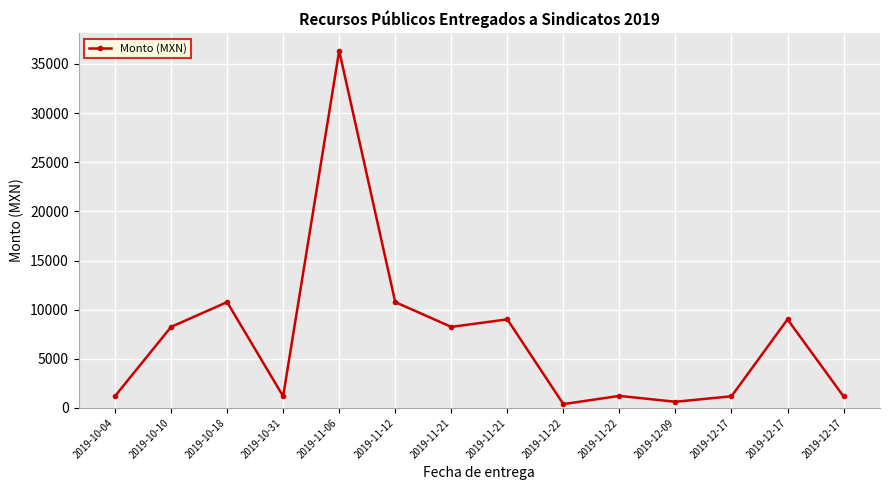

How many interior local peaks (higher than both neighbors) does the data have?

5